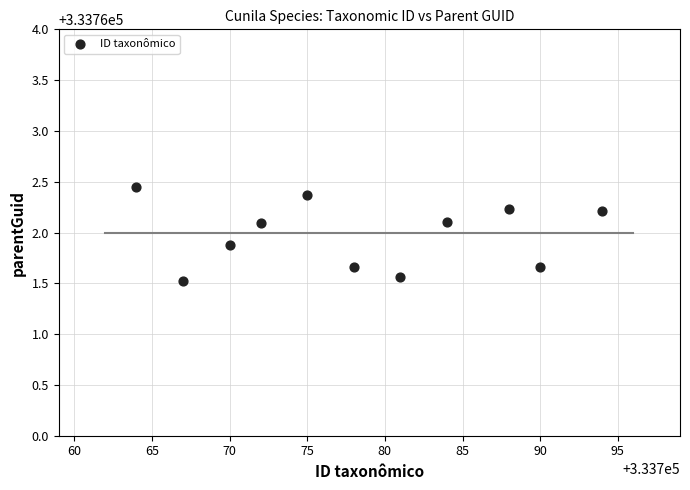

What is the average X value?

333778.5